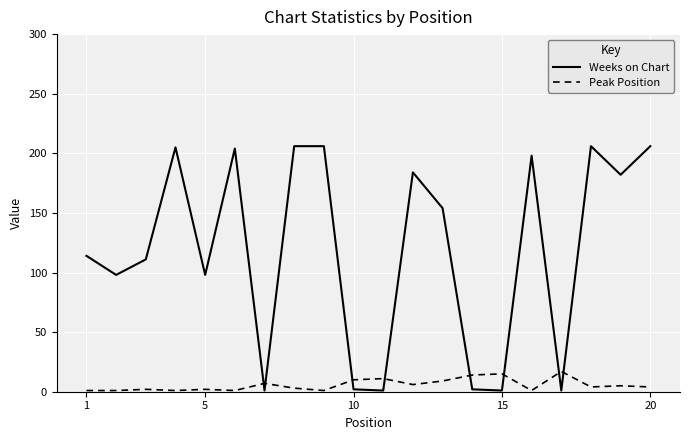

What is the greatest value displayed?

206